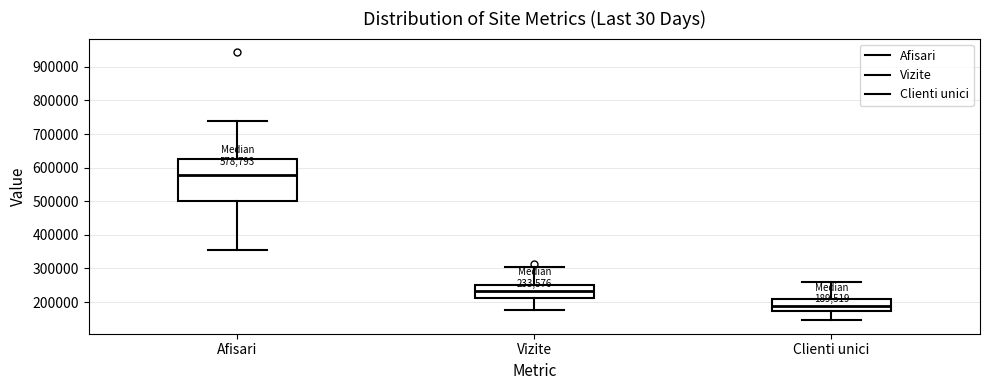

Which box is the tallest, from its lower edge to its upper edge?

Afisari